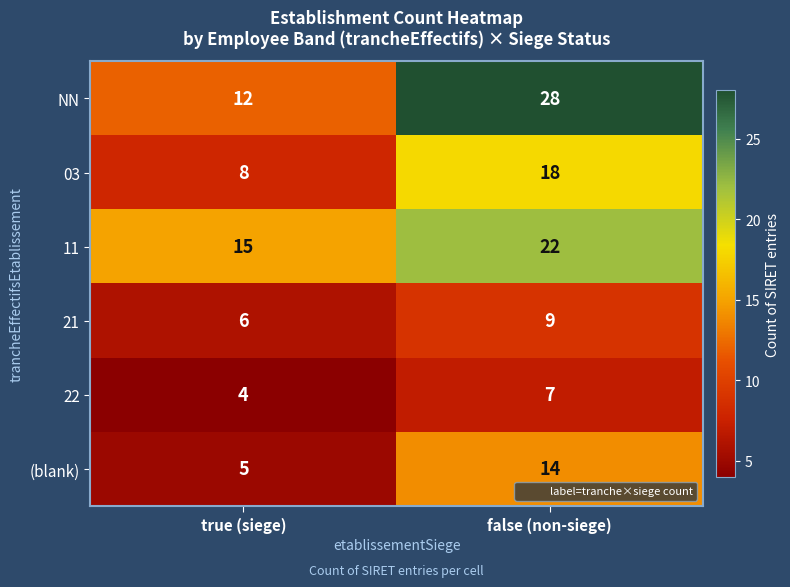

At which category is the sum across all series the highest?

false (non-siege)